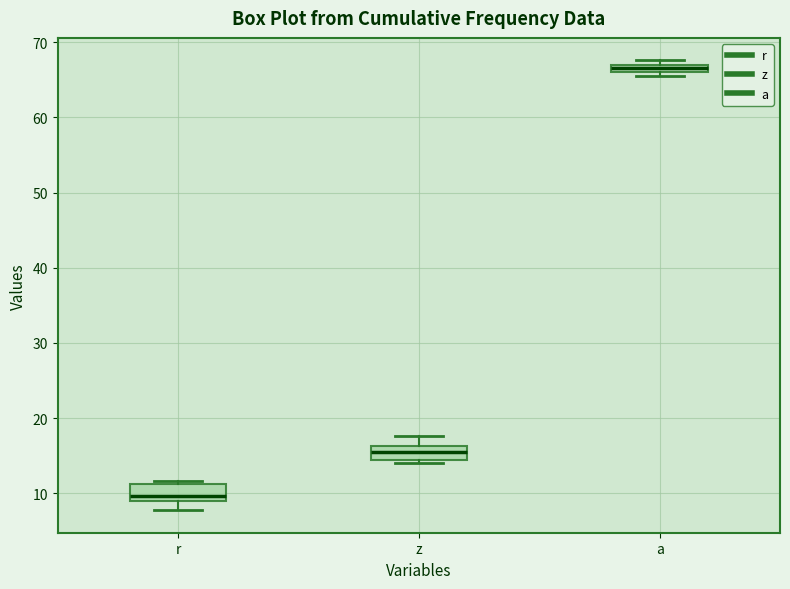

Which box's median line is the highest?

a